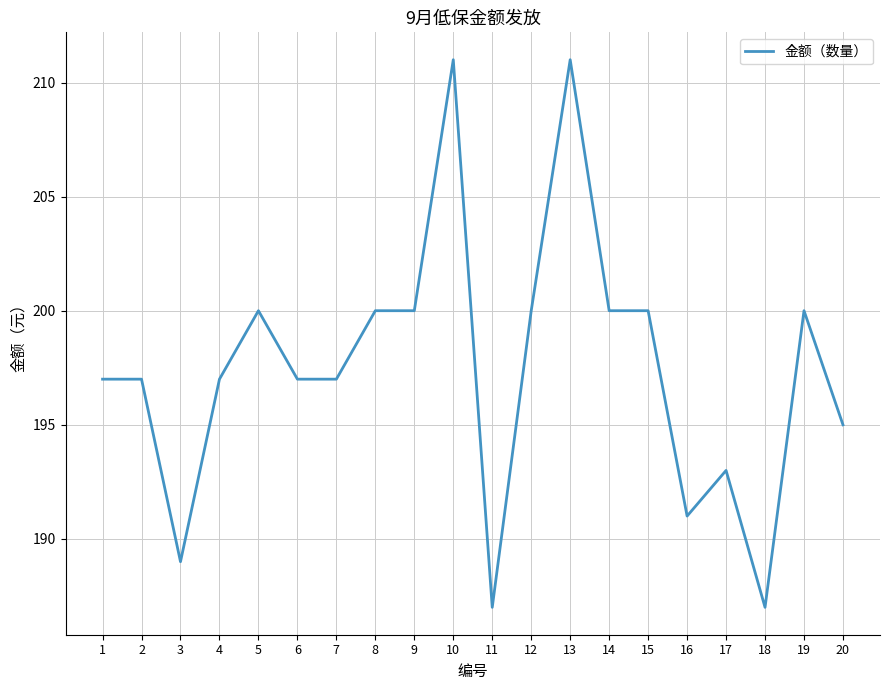

What is the difference between the maximum and minimum values?

24